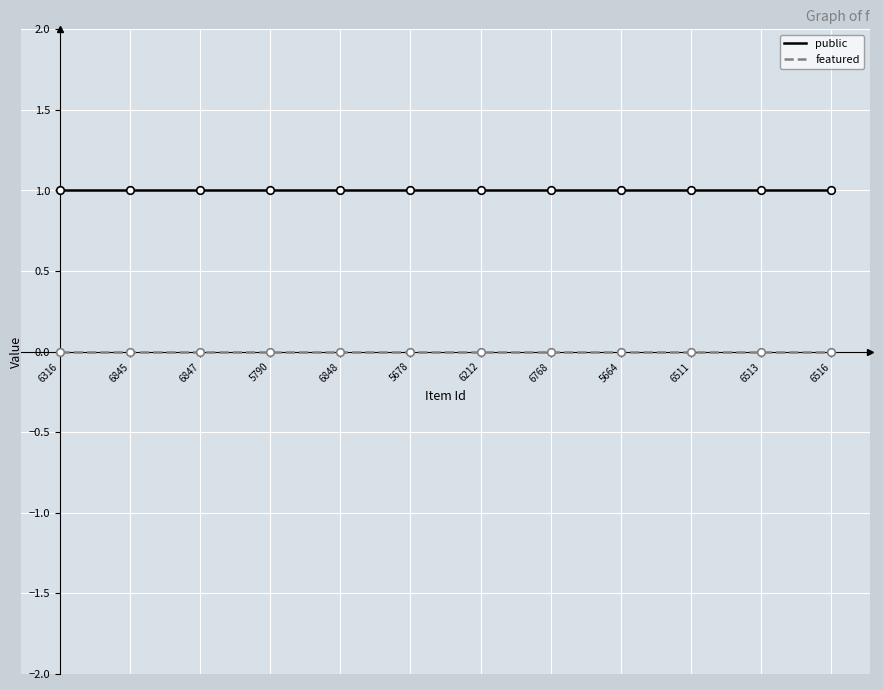

Is the value of featured at 6847 greater than the value of public at 6845?

No